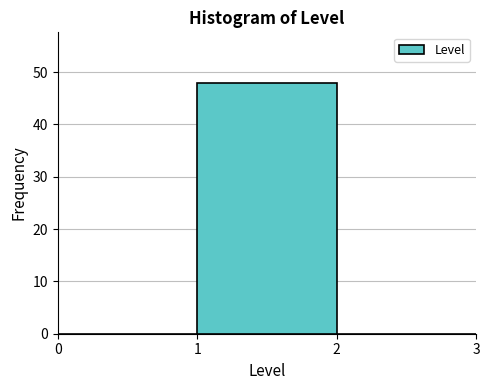

Reading left to right, transcribe this chart: for each bar, give the range it covers on the x-axis and its height. The values are not printed on the chart, so give them approximately, as read against the axis.

0 to 1: 0
1 to 2: 48
2 to 3: 0